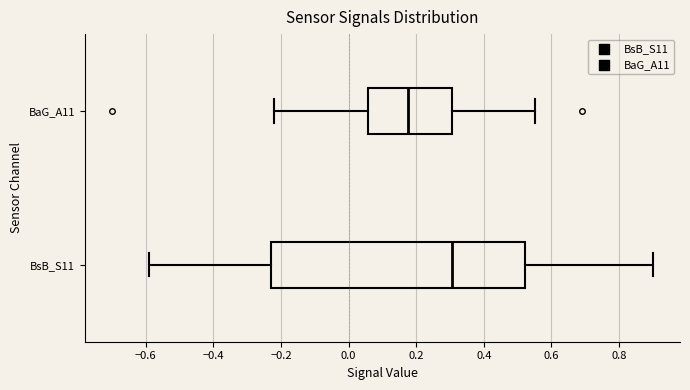

Where does the left whisker of the box for BaG_A11 end on the x-axis? The values are not printed on the chart, so give them approximately, as read against the axis.

-0.22